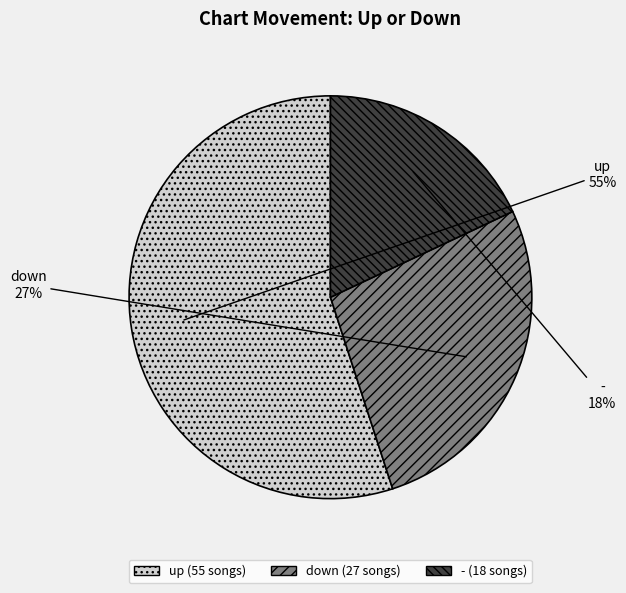

Do down and up together represent more than half of the pie?

Yes